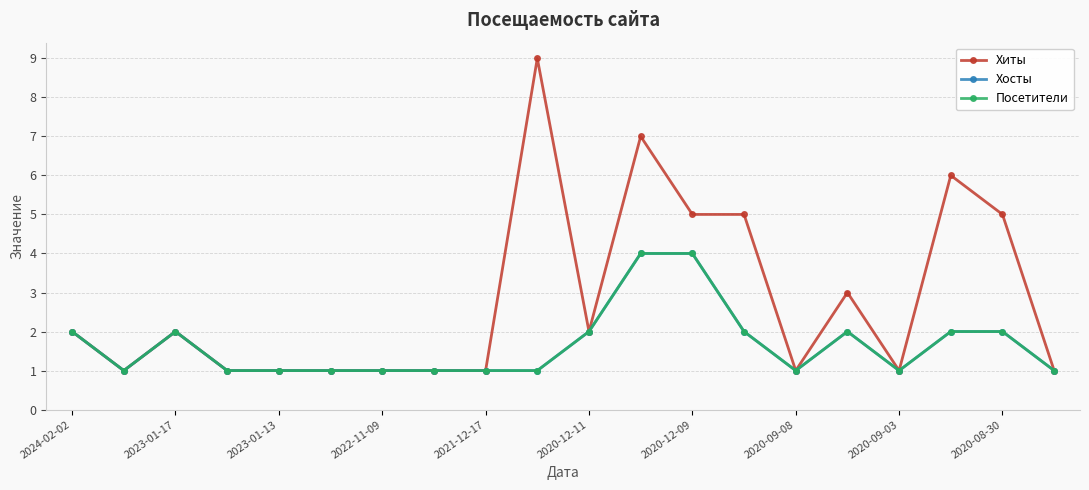

What is the average value of the Посетители series?

2